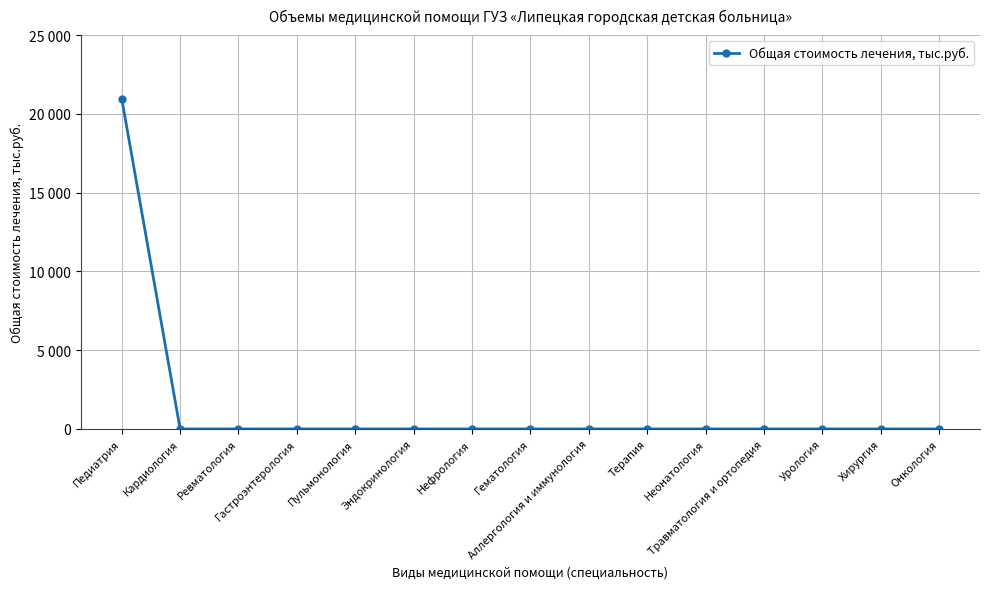

What is the sum of all values?

20970.9